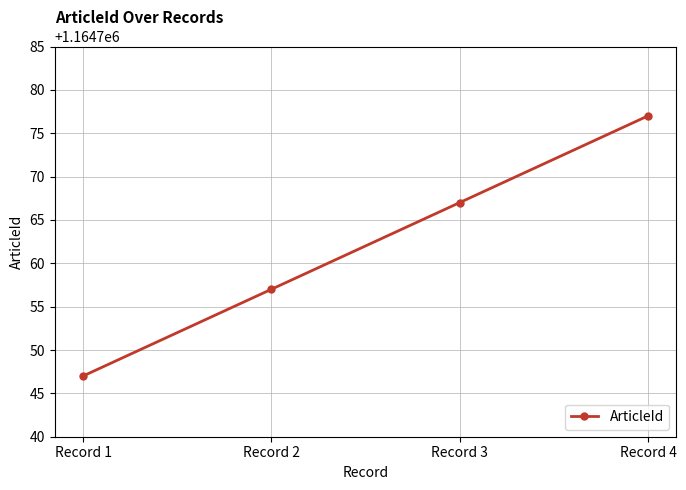

What is the value of the 4th point from the left?

1164777